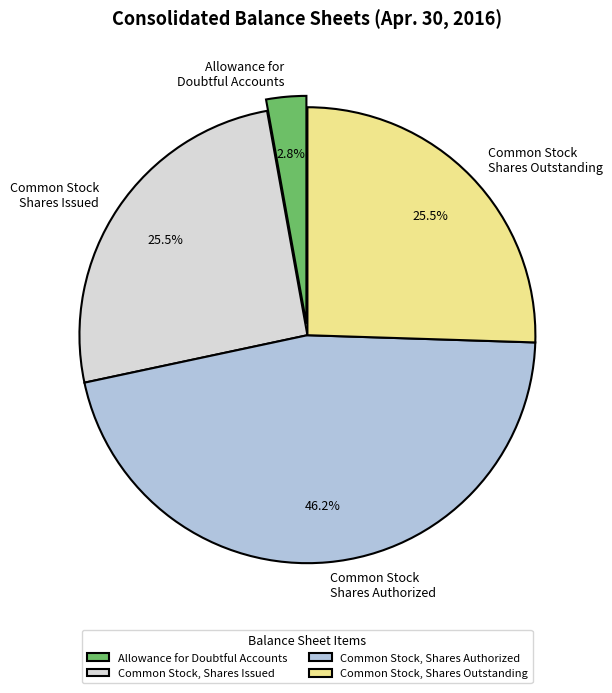

Which slice is the smallest?

Allowance for Doubtful Accounts